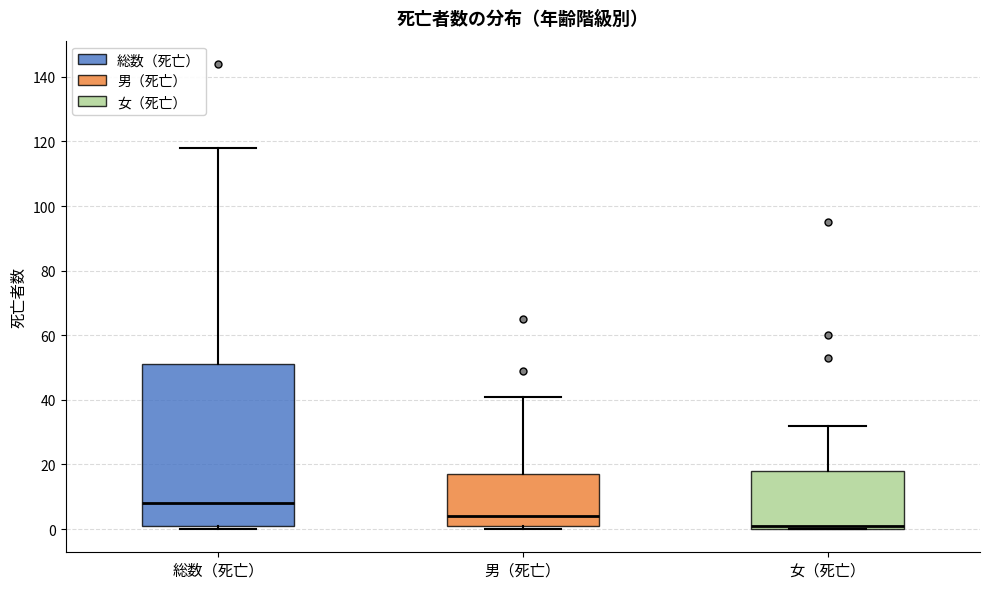

Reading left to right, transcribe this box plot: for each box, give where its median line is, the range the box spans, and where its two whiskers end, as read against the y-axis. The values are not printed on the chart, so give them approximately, as read against the axis.

総数（死亡）: median 8, box 2 to 52, whiskers 0 to 118
男（死亡）: median 4, box 2 to 18, whiskers 0 to 42
女（死亡）: median 2, box 0 to 18, whiskers 0 to 32